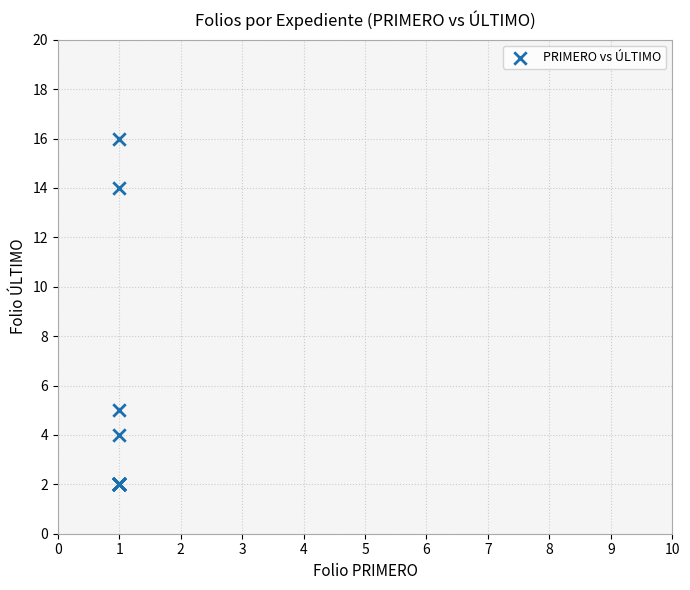

What Y value in the scatter plot is closest to 9?

5